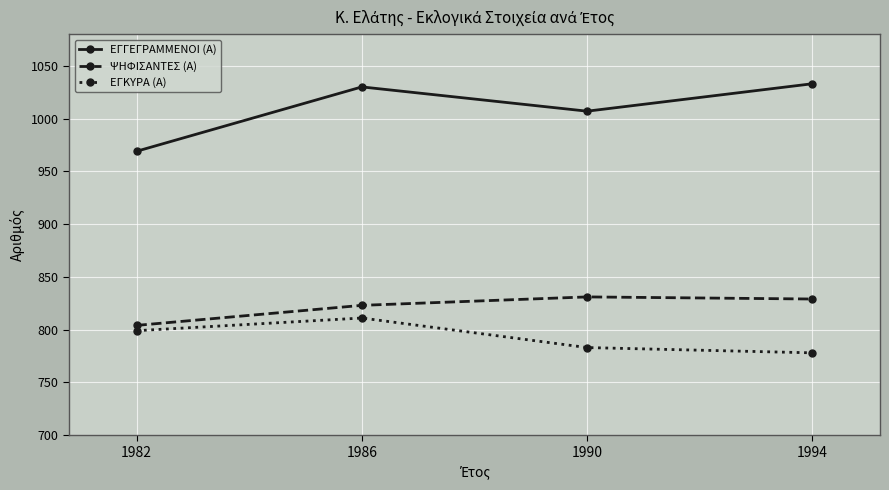

How many lines are shown in the chart?

3